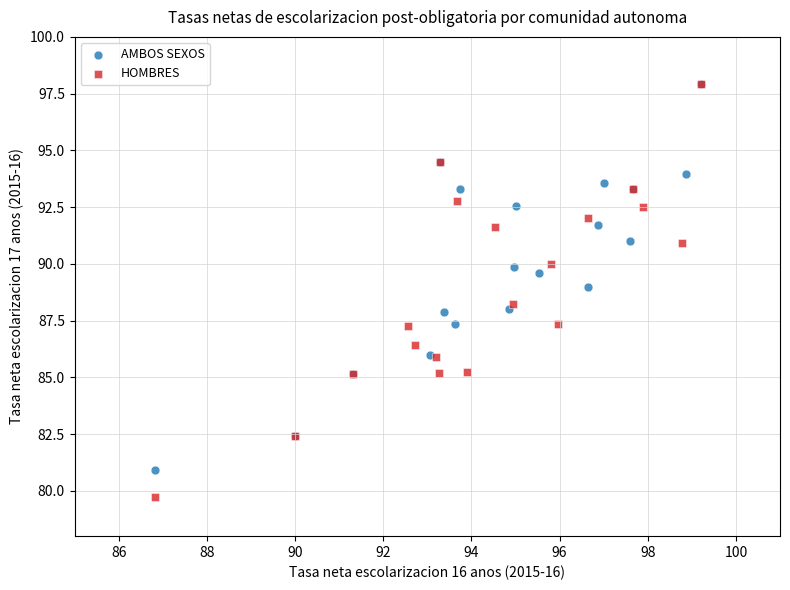

Which series has the largest Y range (max minus min)?

HOMBRES